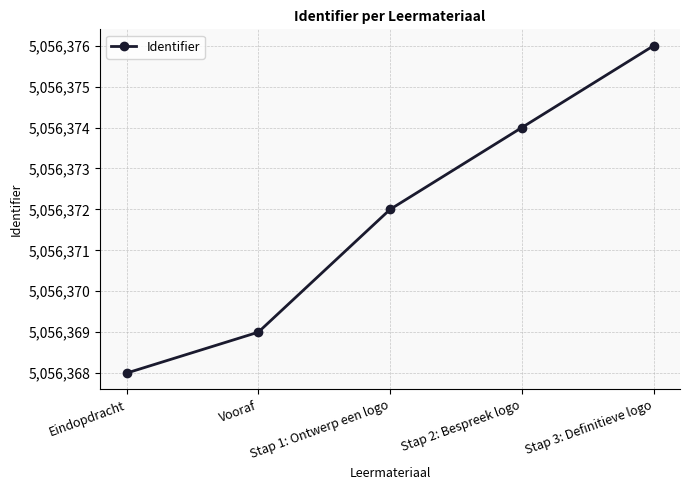

Reading left to right, transcribe all the data shown in this chart.

Eindopdracht=5056368	Vooraf=5056369	Stap 1: Ontwerp een logo=5056372	Stap 2: Bespreek logo=5056374	Stap 3: Definitieve logo=5056376